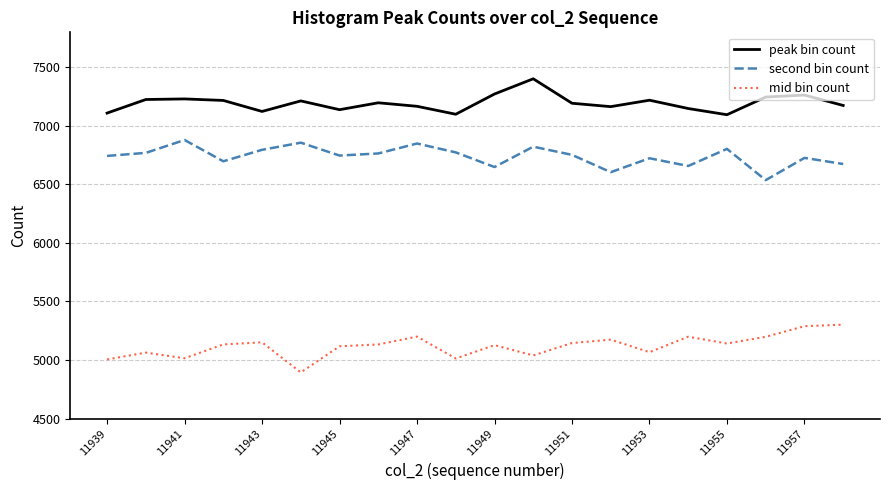

Which series has the largest total across all categories?

peak bin count